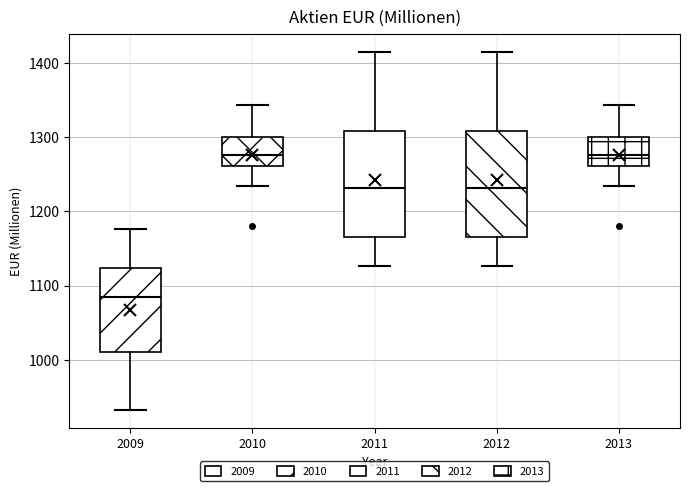

Reading left to right, transcribe this box plot: for each box, give where its median line is, the range the box spans, and where its two whiskers end, as read against the y-axis. The values are not printed on the chart, so give them approximately, as read against the axis.

2009: median 1090, box 1010 to 1120, whiskers 930 to 1180
2010: median 1280, box 1260 to 1300, whiskers 1230 to 1340
2011: median 1230, box 1170 to 1310, whiskers 1130 to 1420
2012: median 1230, box 1170 to 1310, whiskers 1130 to 1420
2013: median 1280, box 1260 to 1300, whiskers 1230 to 1340